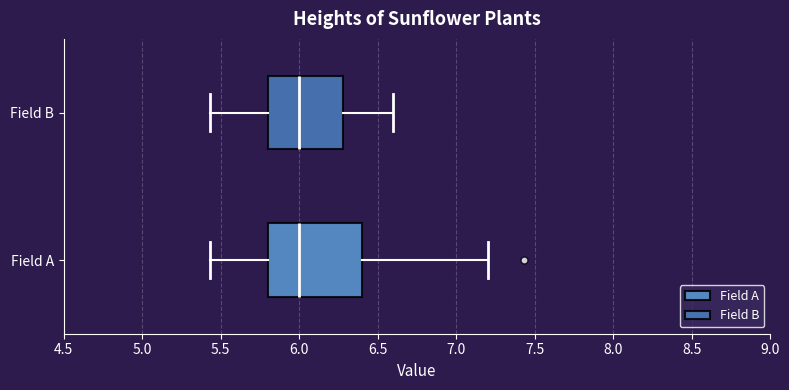

Reading bottom to top, transcribe this box plot: for each box, give where its median line is, the range the box spans, and where its two whiskers end, as read against the x-axis. The values are not printed on the chart, so give them approximately, as read against the axis.

Field A: median 6.00, box 5.80 to 6.40, whiskers 5.45 to 7.20
Field B: median 6.00, box 5.80 to 6.30, whiskers 5.45 to 6.60